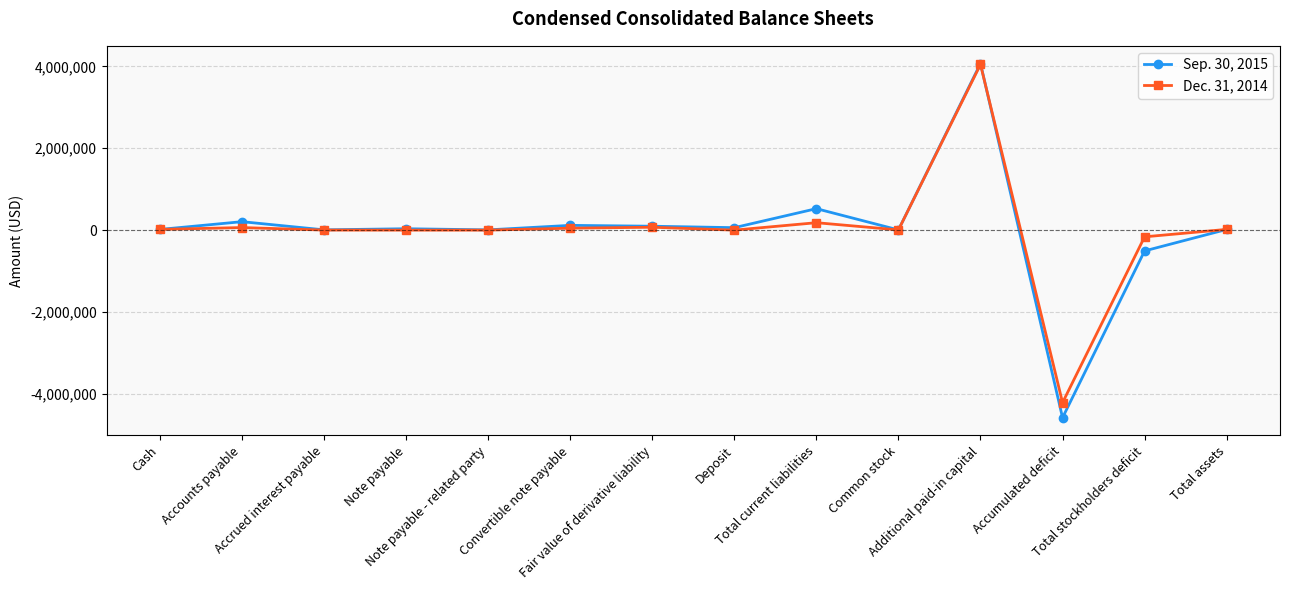

True or false: Dec. 31, 2014 has a value of 47249 at Convertible note payable.

True